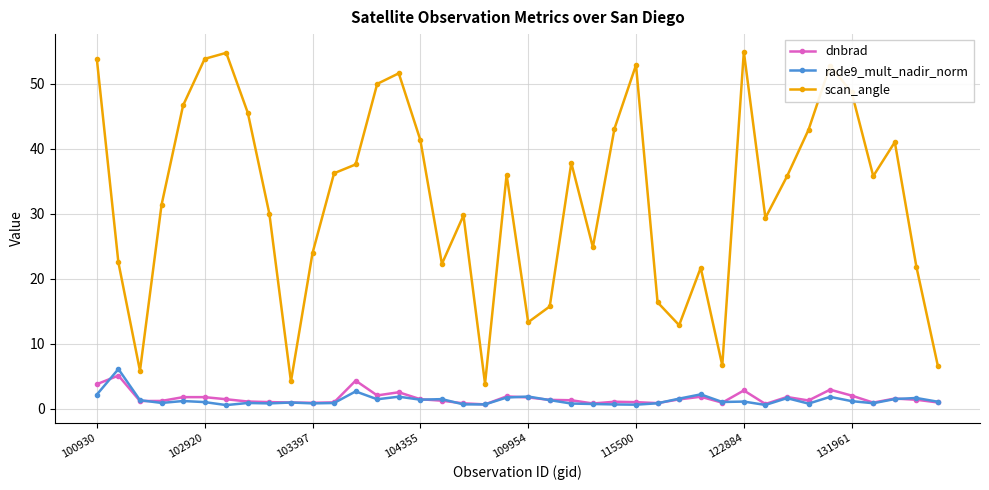

What is the difference between the maximum and minimum values in the rade9_mult_nadir_norm series?

5.5